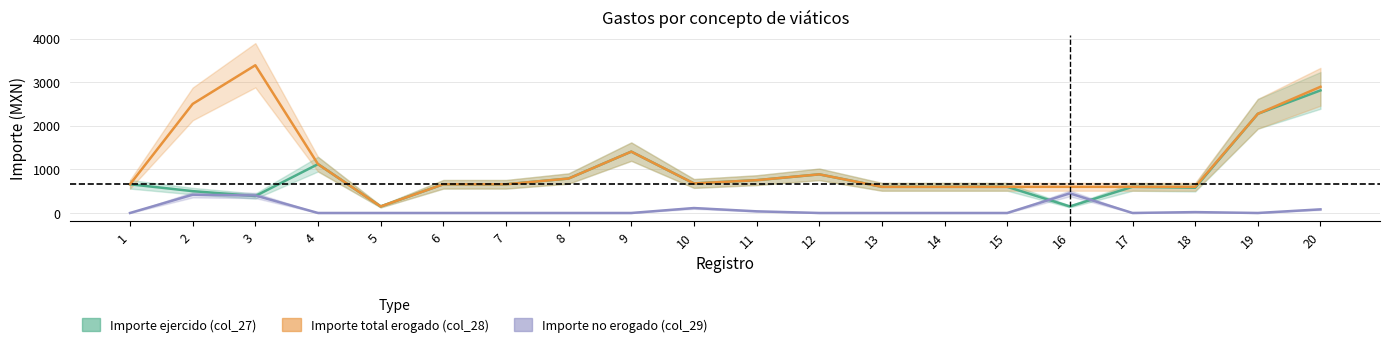

True or false: Importe no erogado (col_29) has a value of -259.9 at 19.

False